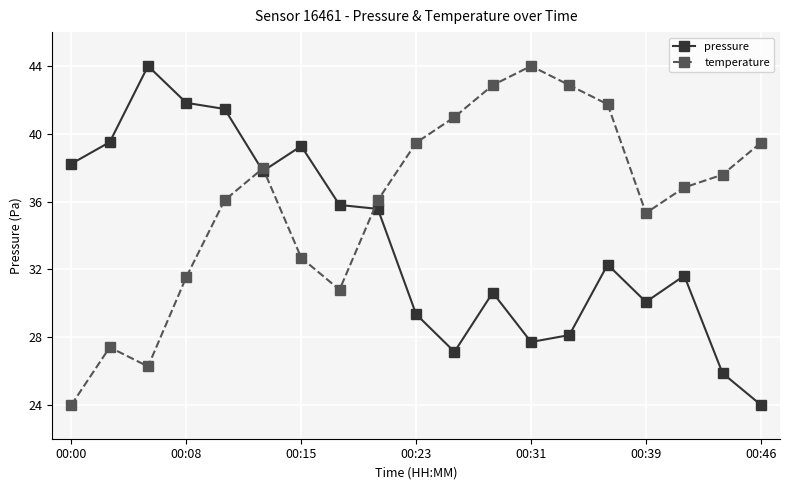

What is the value of the pressure point at the 1st from the left?

38.2